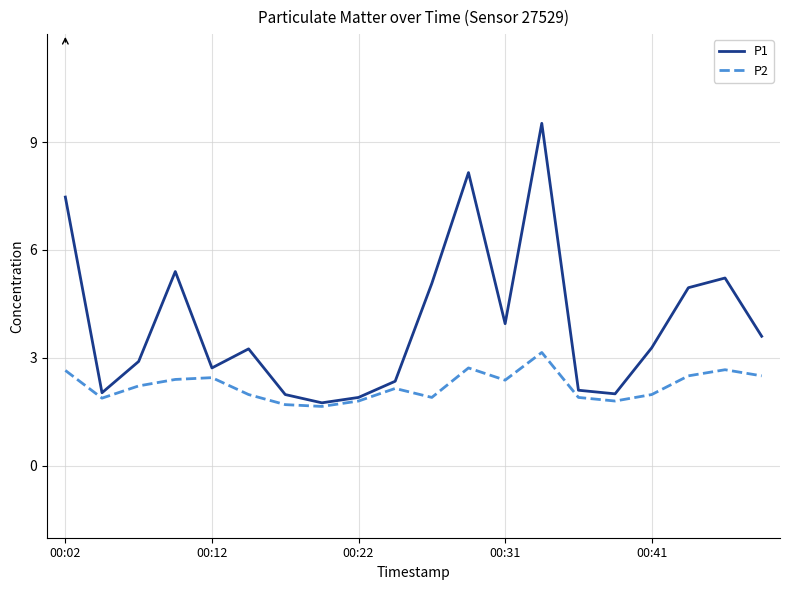

What are all the series names shown in the legend?

P1, P2